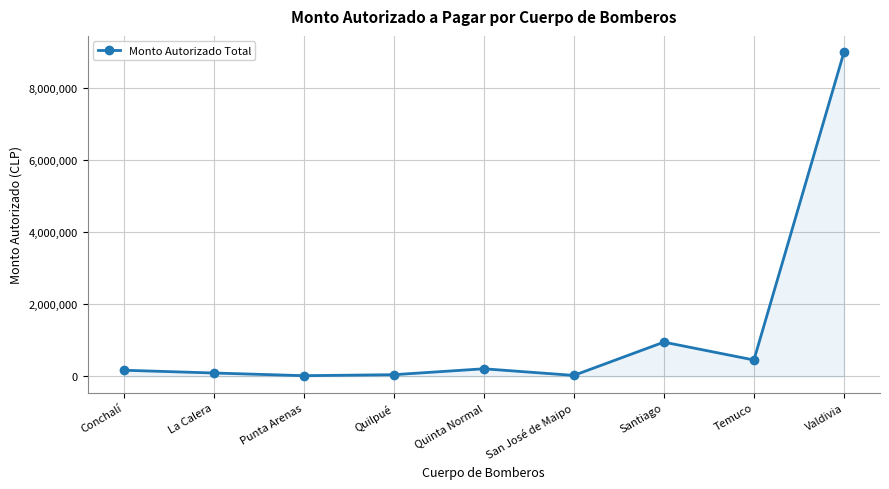

What is the greatest value displayed?

9009970